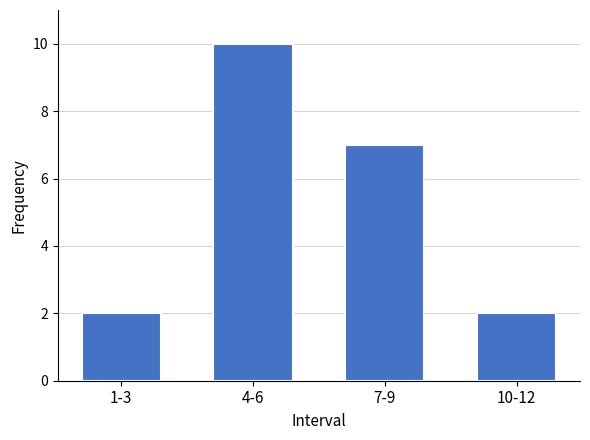

Reading right to left, what are all the values shown in this chart?

10-12=2	7-9=7	4-6=10	1-3=2